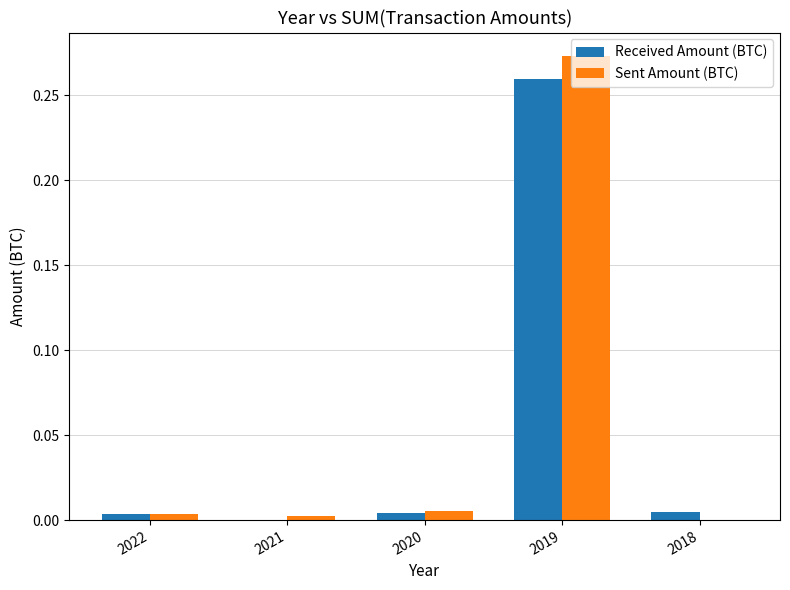

Which category has the highest value in the Received Amount (BTC) series?

2019